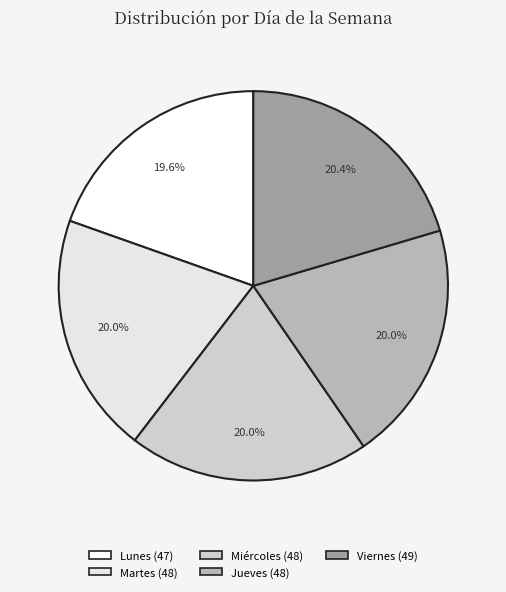

Is it true that Miércoles is 13% of the pie?

False